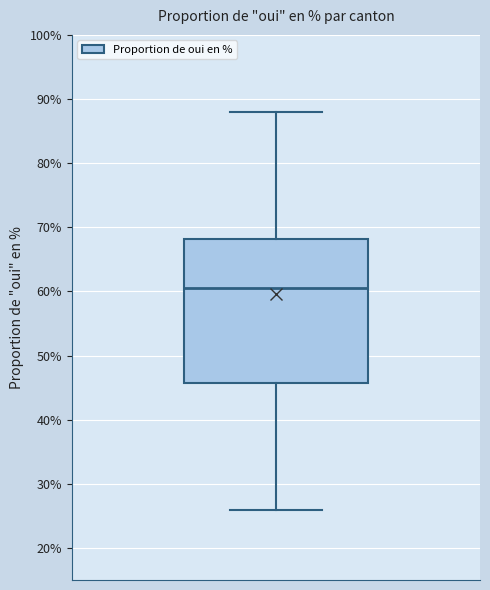

Read this box plot against the y-axis: the position of the median line, the range covered by the box, and the ends of both whiskers. The values are not printed on the chart, so give them approximately, as read against the axis.

median 61, box 46 to 68, whiskers 26 to 88